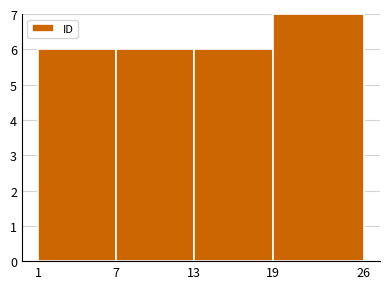

Reading left to right, transcribe this chart: for each bar, give the range it covers on the x-axis and its height. The values are not printed on the chart, so give them approximately, as read against the axis.

1 to 7: 6
7 to 13: 6
13 to 19: 6
19 to 26: 7